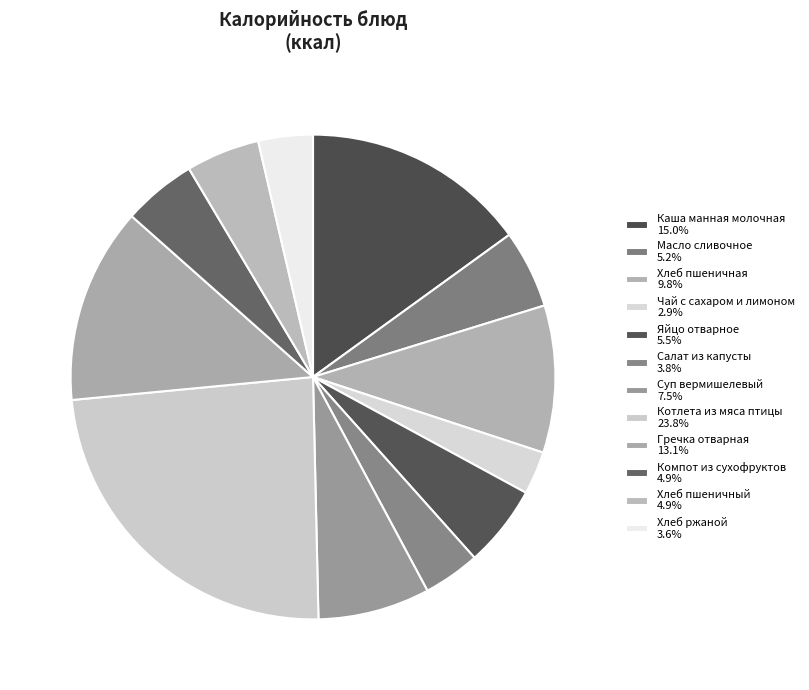

To the nearest percent, what percentage of the pie is Яйцо отварное?

5%